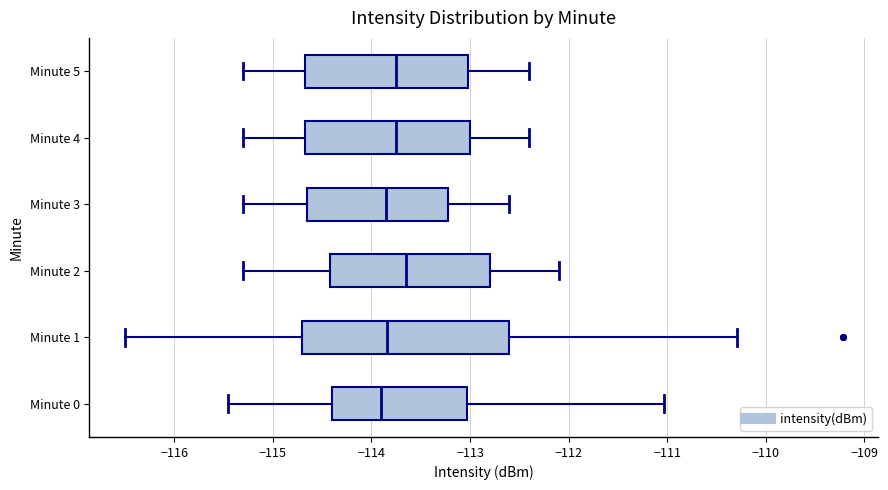

Which box is the widest, from its left edge to its right edge?

Minute 1